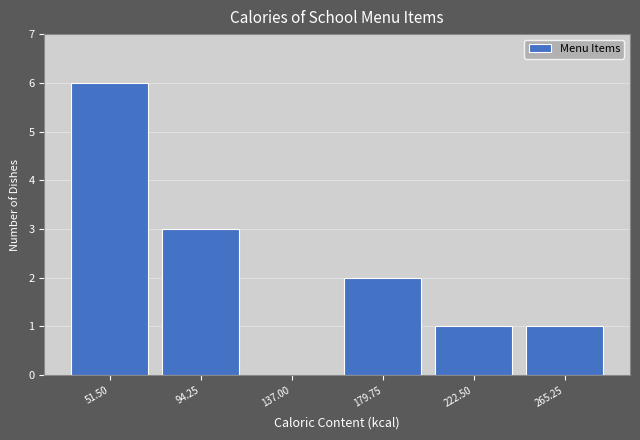

Reading right to left, what are all the values shown in this chart?

265.25=1	222.50=1	179.75=2	137.00=0	94.25=3	51.50=6